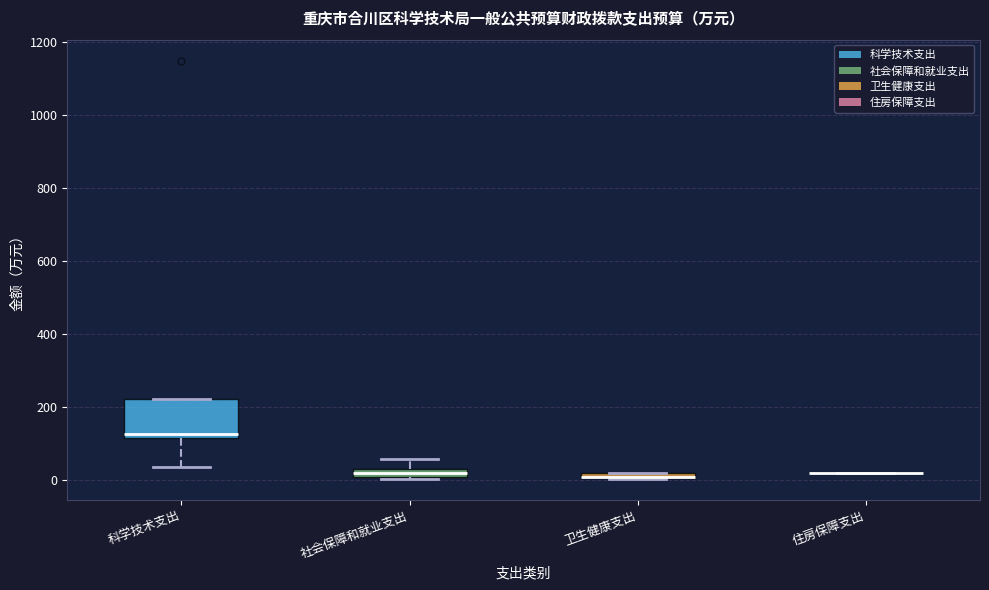

Where is the lower edge of the box for 科学技术支出 on the y-axis? The values are not printed on the chart, so give them approximately, as read against the axis.

120